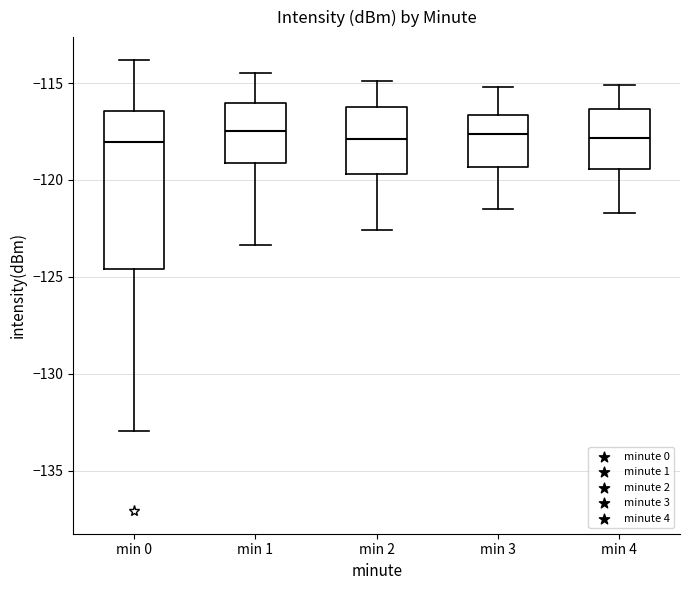

Where does the median line of the box for min 0 sit on the y-axis? The values are not printed on the chart, so give them approximately, as read against the axis.

-118.0